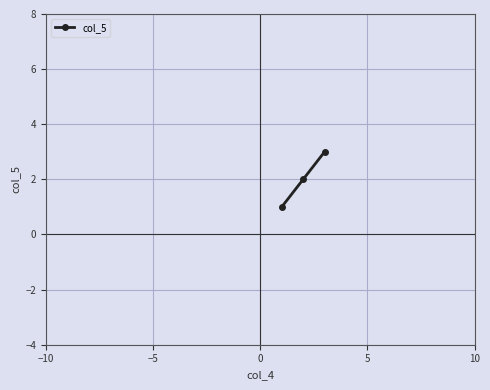

How many lines are shown in the chart?

1